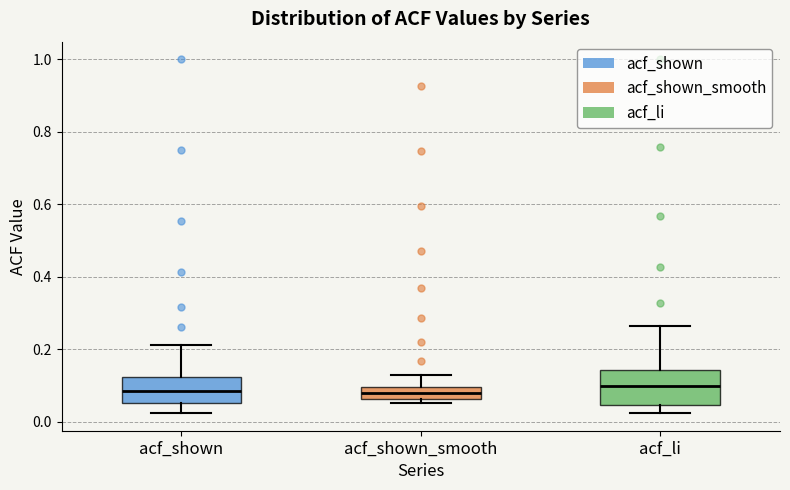

Comparing the boxes themselves (not the whiskers), which one is the tallest?

acf_li